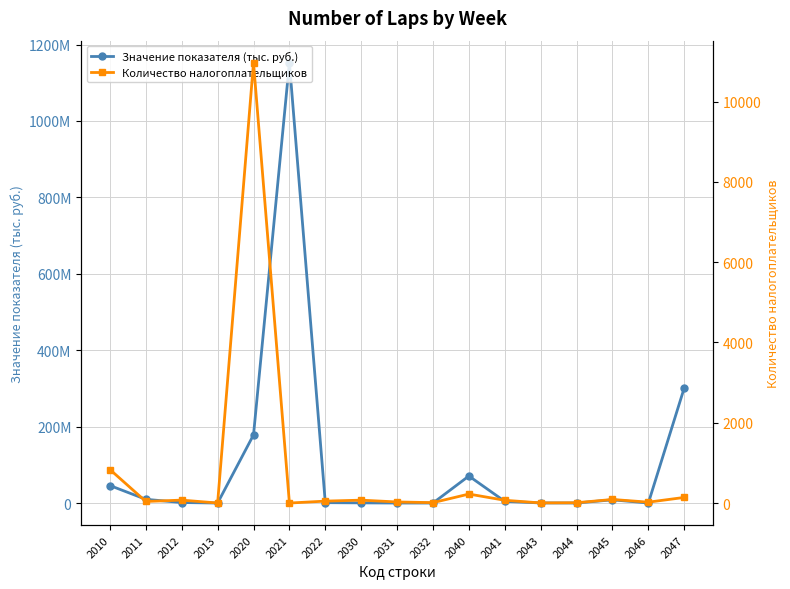

Reading left to right, what are all the values shown in this chart?

Значение показателя (тыс. руб.): 45827430	9740352	1359814	5439	178382390	1152584596	1001820	440994	37636	68914	70767778	4358093	291855	87801	8432768	107927	301466344
Количество налогоплательщиков: 835	39	73	1	10971	0	48	72	27	10	224	69	3	8	89	22	140